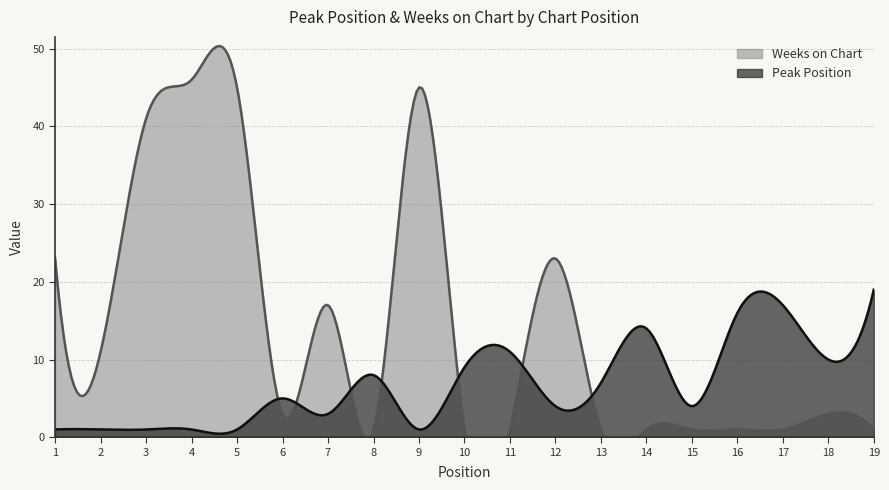

Rank the series by their average value, from lowest to highest.

Peak Position, Weeks on Chart